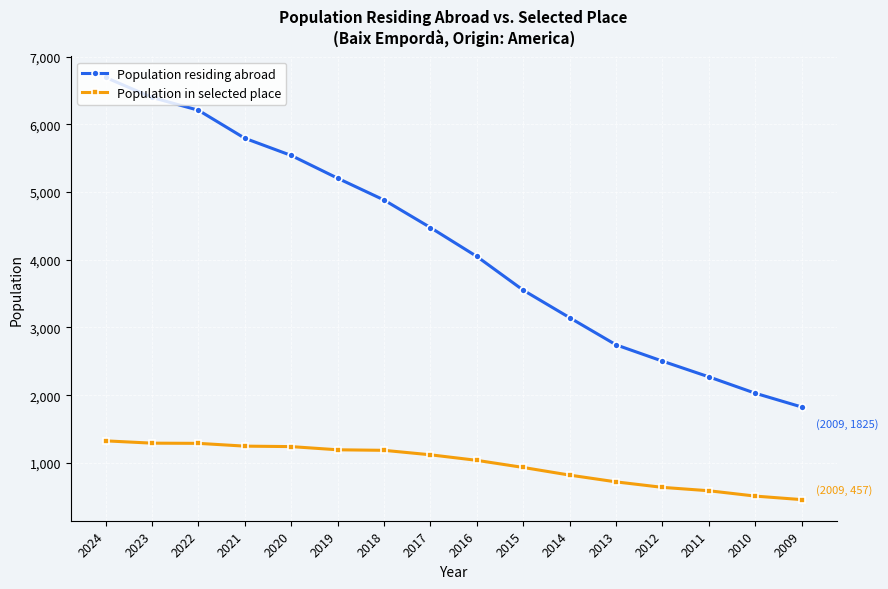

What is the difference between the maximum and minimum values in the Population residing abroad series?

4868